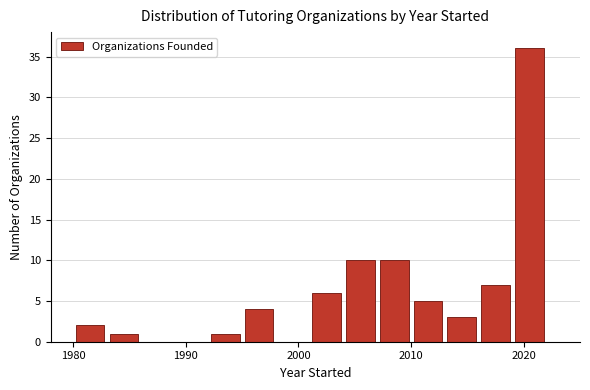

Around what value on the x-axis is the tallest bar? Give the approximate position of its centre, as read against the axis.

2021